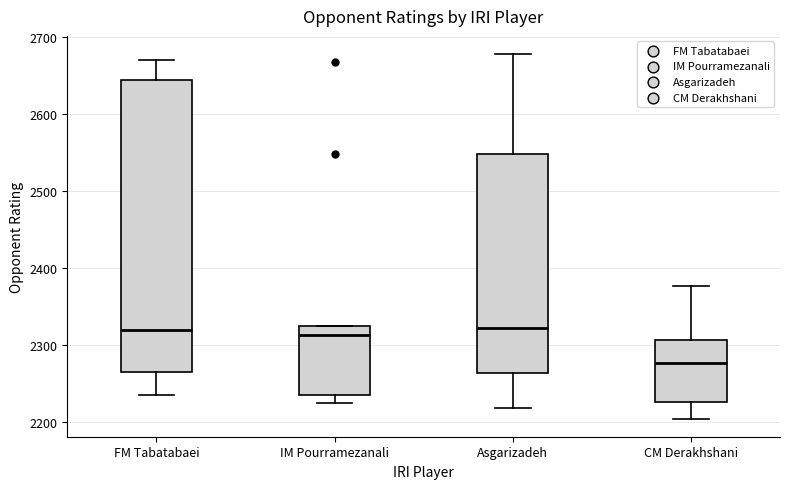

Where is the upper edge of the box for Asgarizadeh on the y-axis? The values are not printed on the chart, so give them approximately, as read against the axis.

2550